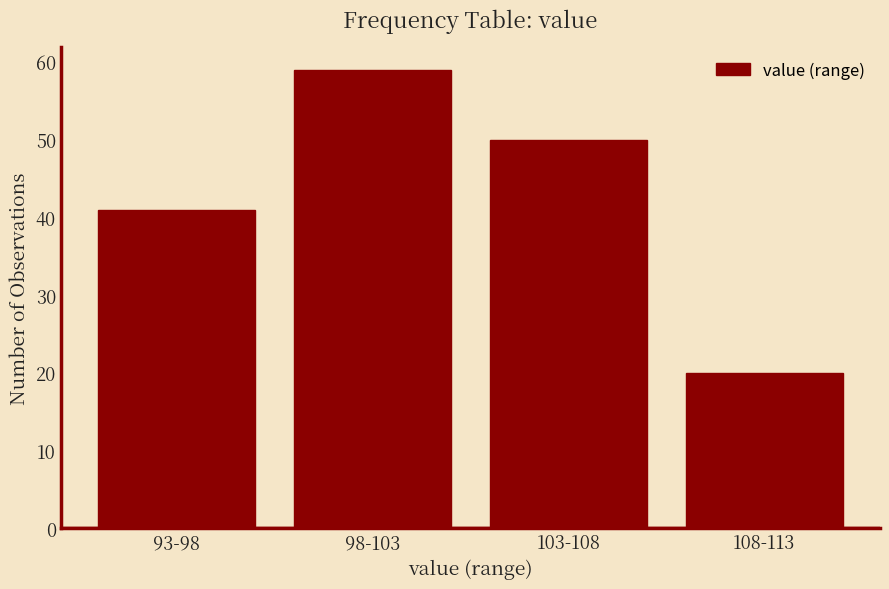

Reading left to right, what are all the values shown in this chart?

93-98=41	98-103=59	103-108=50	108-113=20